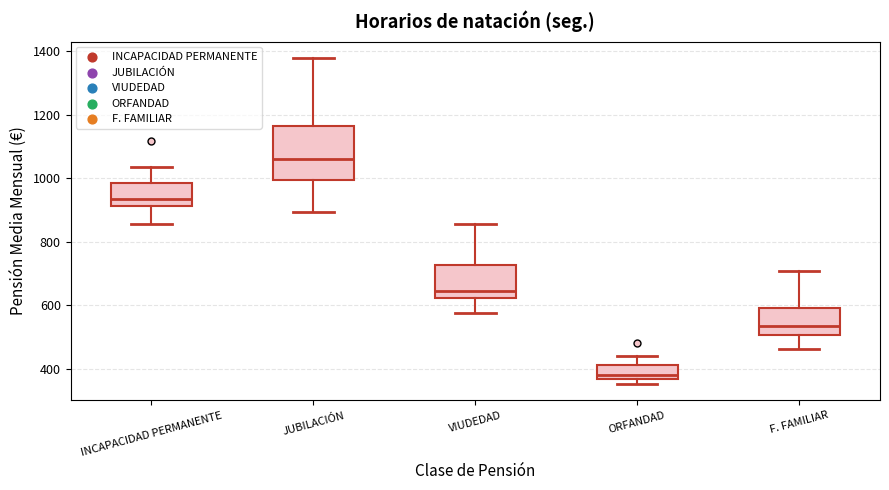

Which box is the tallest, from its lower edge to its upper edge?

JUBILACIÓN